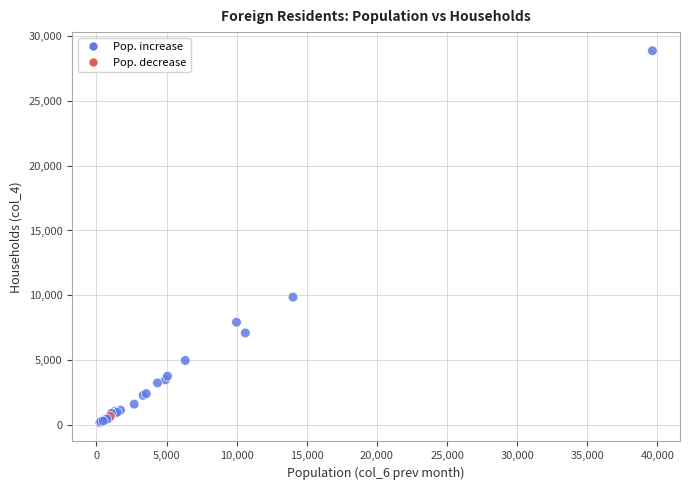

What Y value in the scatter plot is closest to 14517?

9870